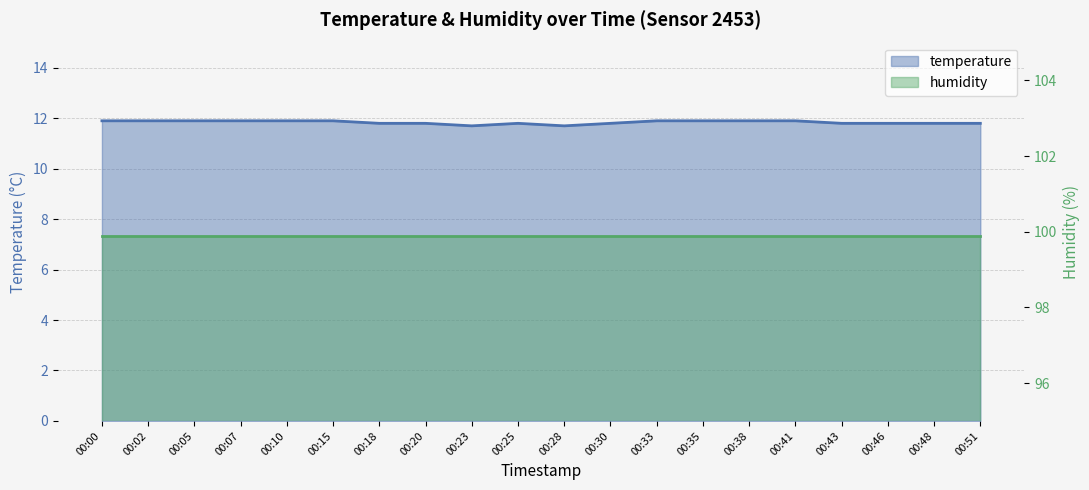

What is the value of the 14th point from the left?

11.9